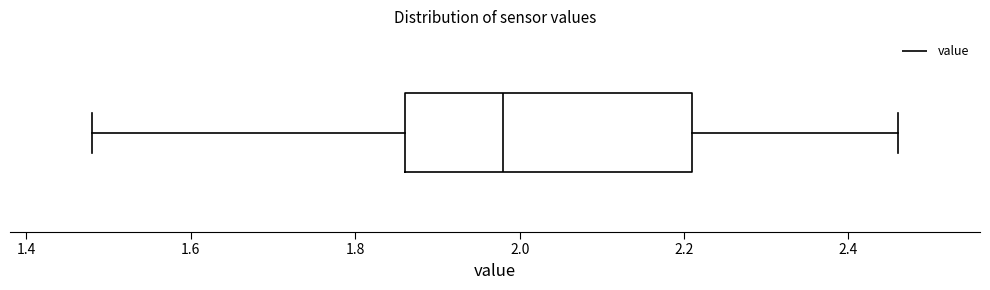

Transcribe this box plot: give where the median line is, the range the box spans, and where the two whiskers end, as read against the x-axis. The values are not printed on the chart, so give them approximately, as read against the axis.

median 1.98, box 1.86 to 2.22, whiskers 1.48 to 2.46